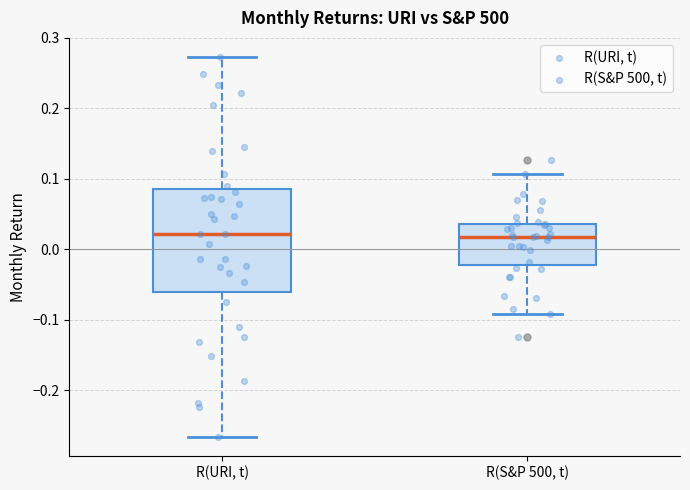

Reading left to right, read every box against the y-axis: the position of its median line, the range the box covers, and the ends of its whiskers. The values are not printed on the chart, so give them approximately, as read against the axis.

R(URI, t): median 0.02, box -0.06 to 0.09, whiskers -0.27 to 0.27
R(S&P 500, t): median 0.02, box -0.02 to 0.04, whiskers -0.09 to 0.11